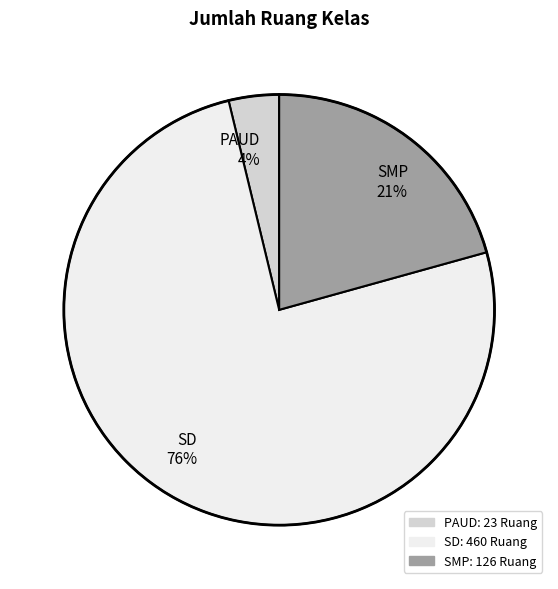

What is the ratio of the value at SMP to the value at SD?

0.3